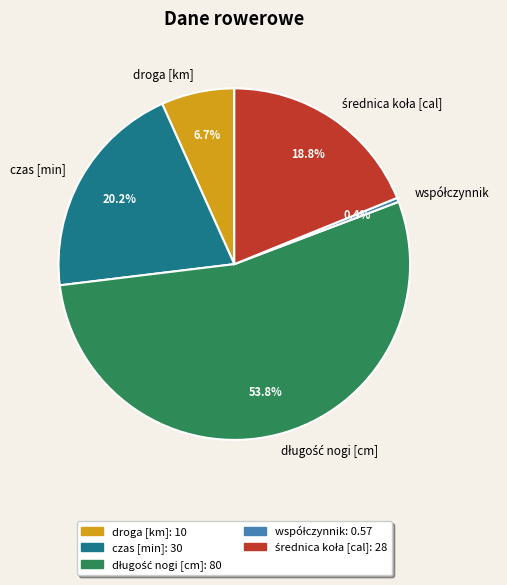

Count the number of slices in the pie.

5